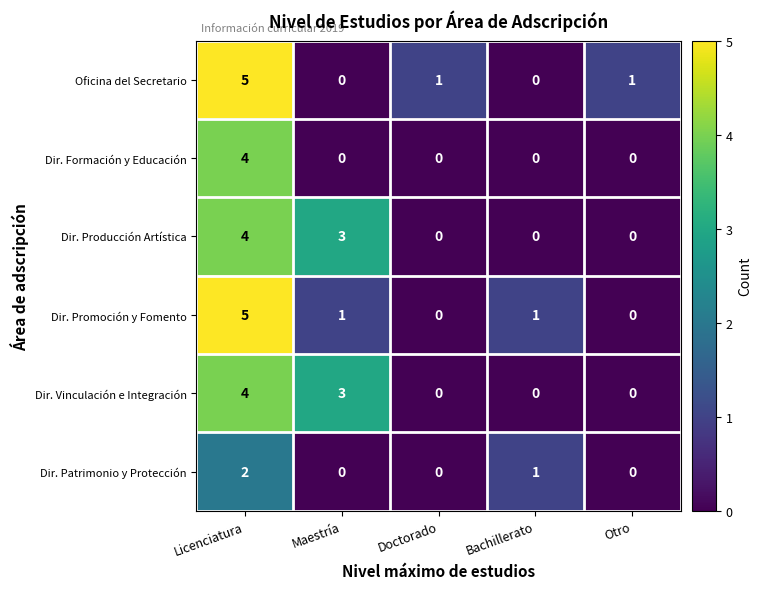

Which category has the highest value across all series?

Licenciatura